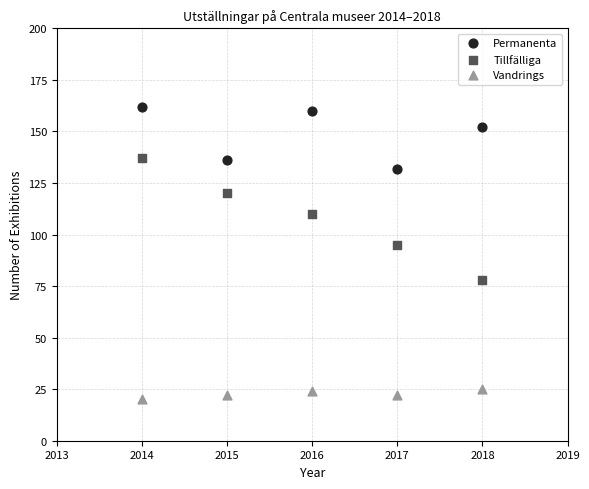

Which series reaches the minimum Y coordinate?

Vandrings